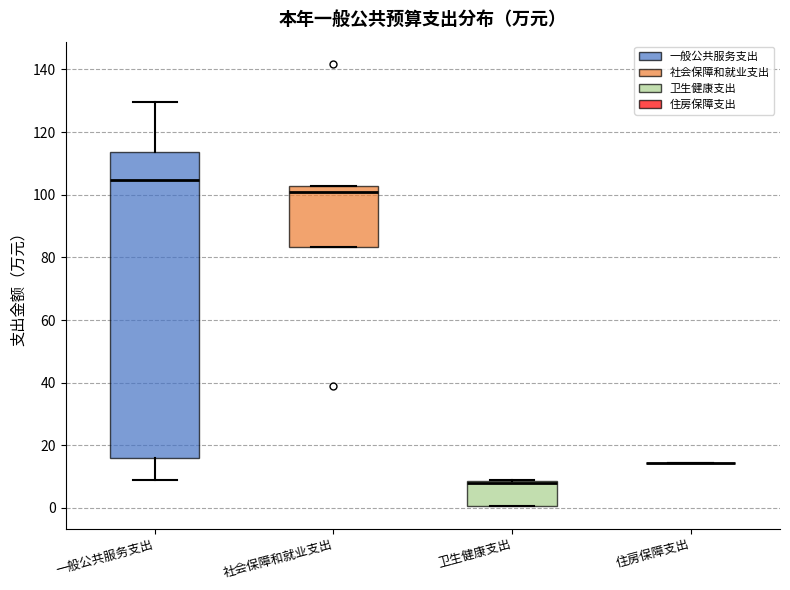

Where is the upper edge of the box for 社会保障和就业支出 on the y-axis? The values are not printed on the chart, so give them approximately, as read against the axis.

102